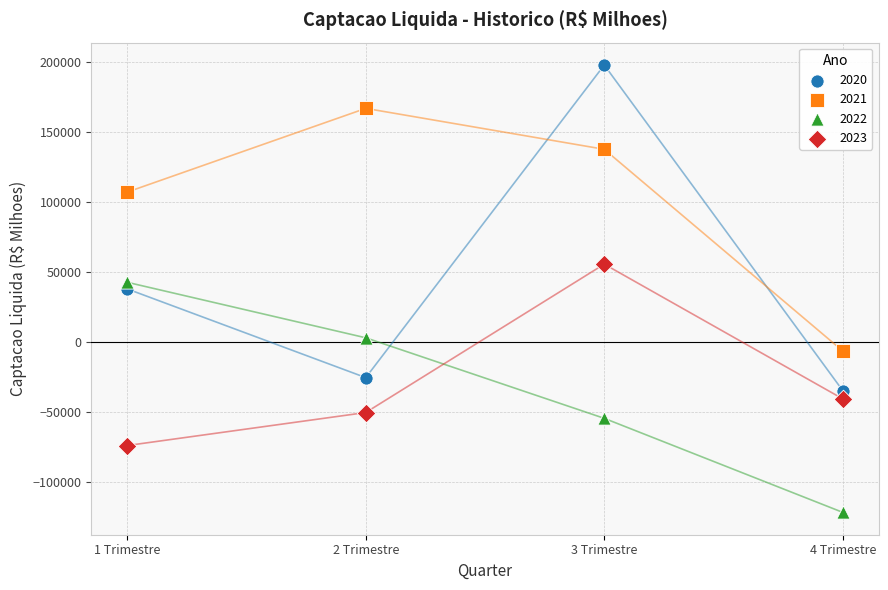

Which series reaches the minimum Y coordinate?

2022